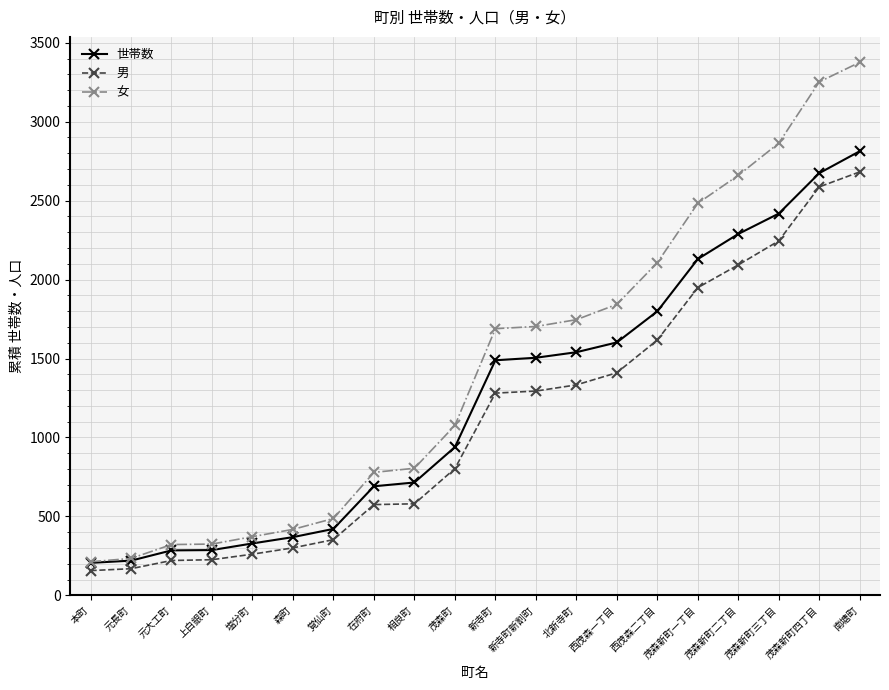

What is the spread (max minus min) of values at 新寺町新割町?

409